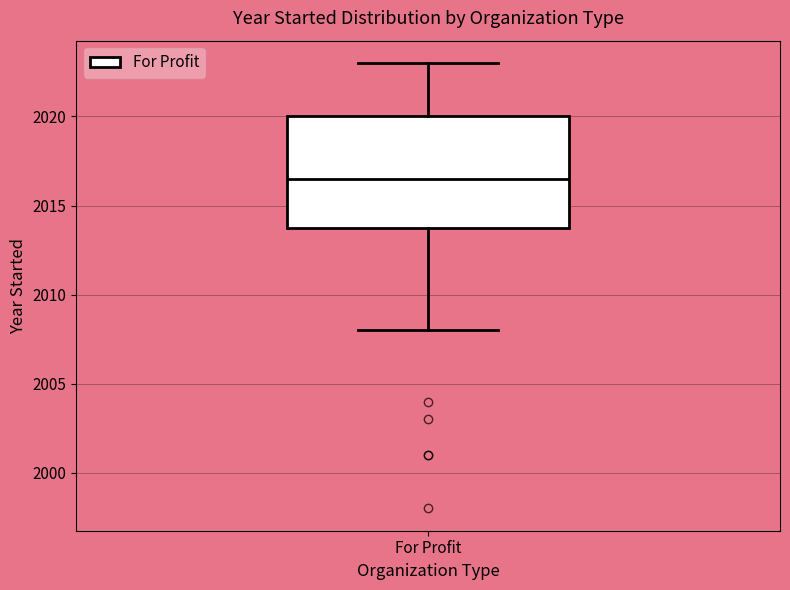

Where is the lower edge of the box for For Profit on the y-axis? The values are not printed on the chart, so give them approximately, as read against the axis.

2014.0